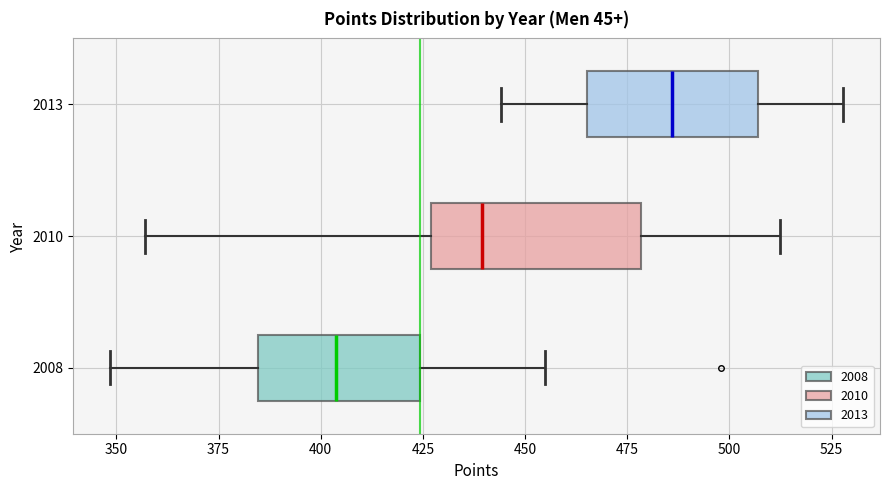

Where does the left whisker of the box at y = 2008 end on the x-axis? The values are not printed on the chart, so give them approximately, as read against the axis.

350